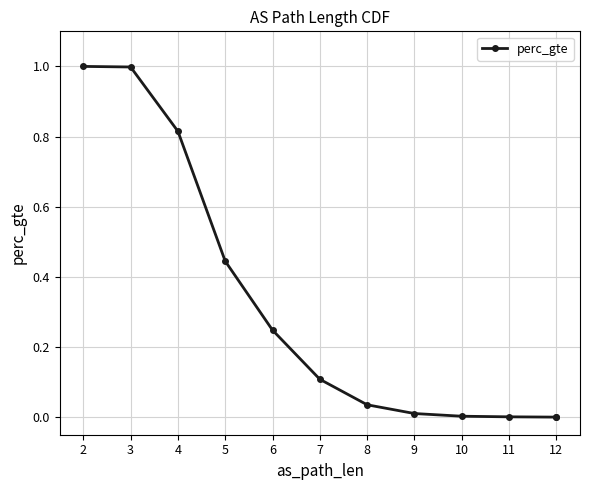

What is the value of the 6th point from the left?

0.1